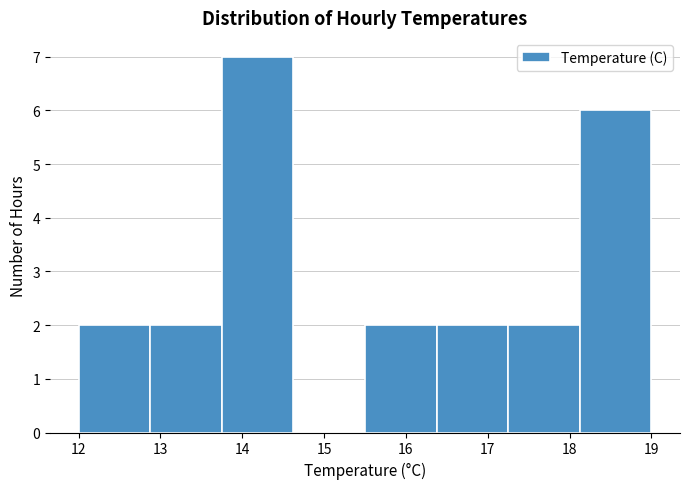

What is the height of the bar covering 12.9 to 13.8 on the x-axis? Neither the bar edges nor the heights are printed on the chart, so give them approximately, as read against the axes.

2